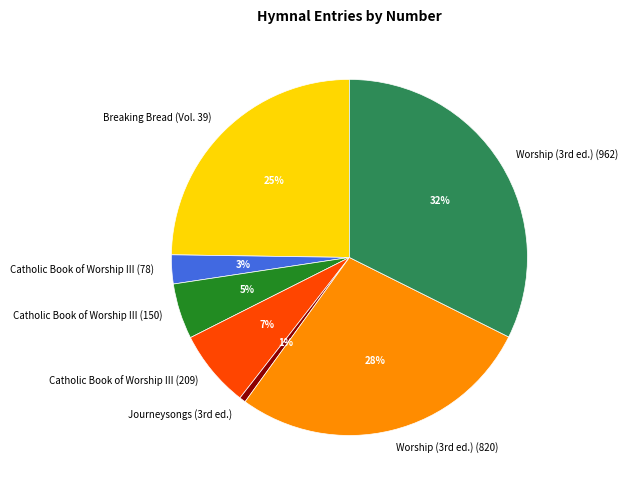

The Catholic Book of Worship III (78) slice represents 3% of the pie. True or false?

True